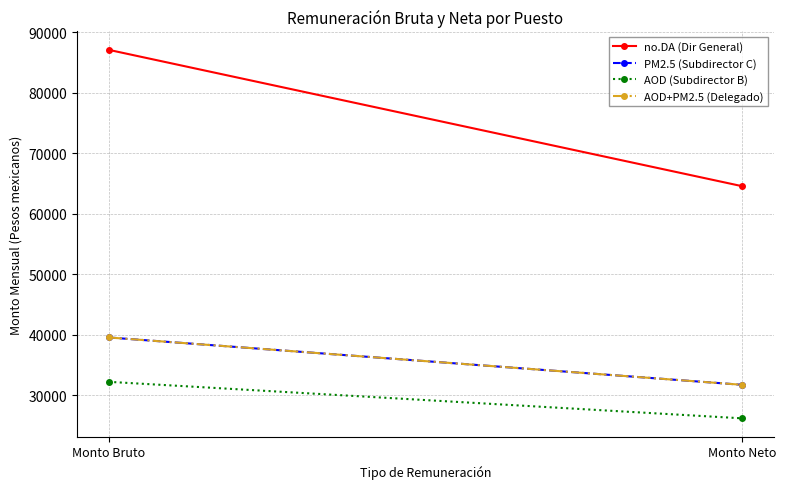

How many data points in AOD (Subdirector B) are above 32232?

1